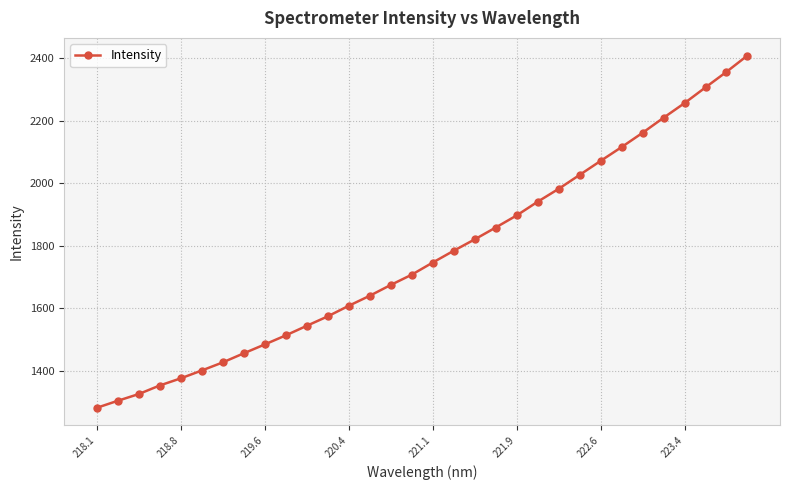

What is the value of the 14th point from the left?

1640.1